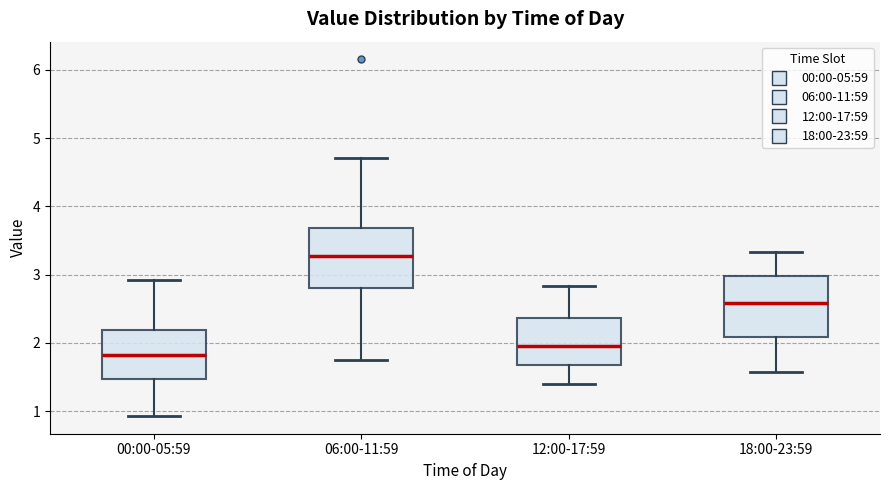

Which box has the highest median line?

06:00-11:59